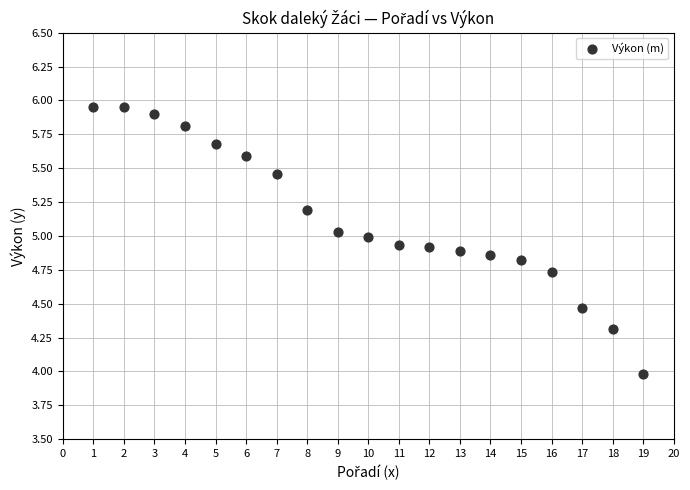

What is the range of Y values (max minus min)?

2.0